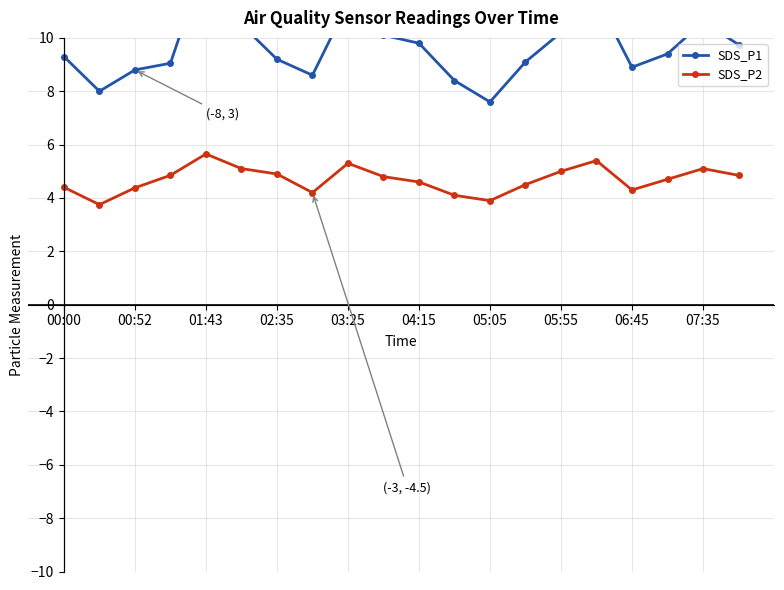

How many series are shown in this chart?

2